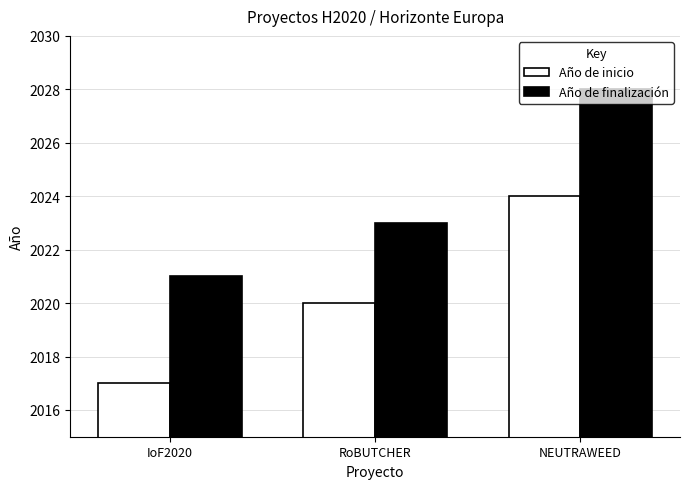

How many bars are there in each group?

2